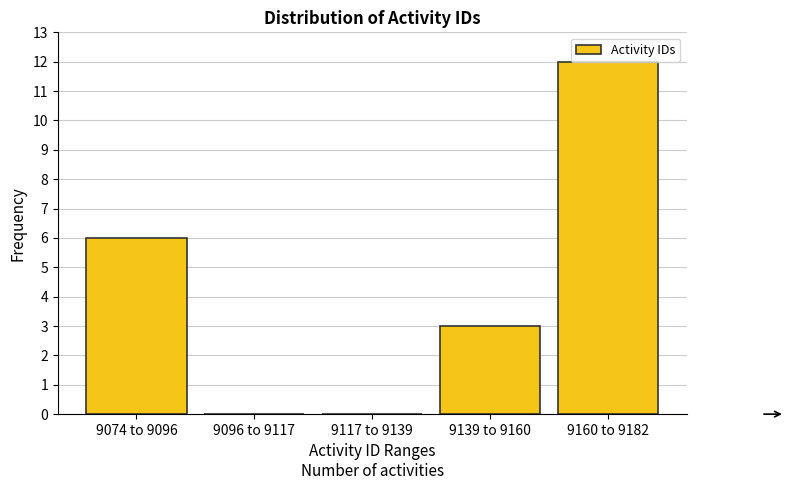

Reading left to right, extract all data points from this chart.

9074 to 9096=6	9096 to 9117=0	9117 to 9139=0	9139 to 9160=3	9160 to 9182=12